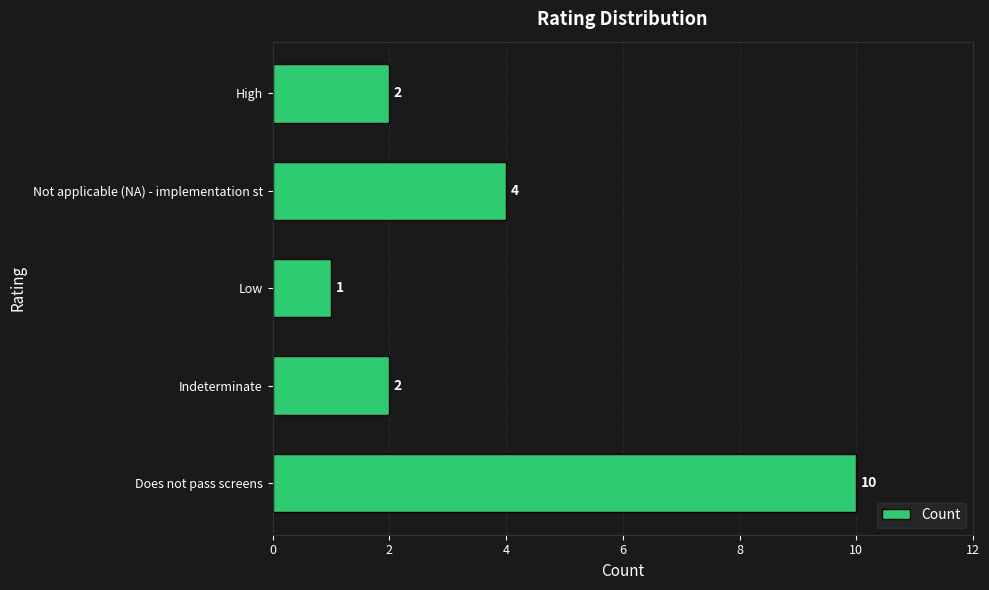

How many categories are shown in the chart?

5